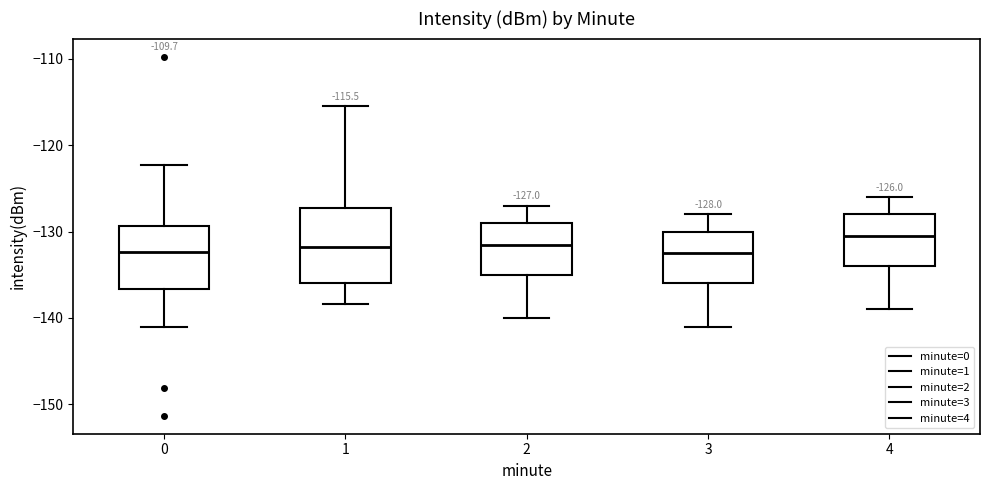

Which box is the tallest, from its lower edge to its upper edge?

1